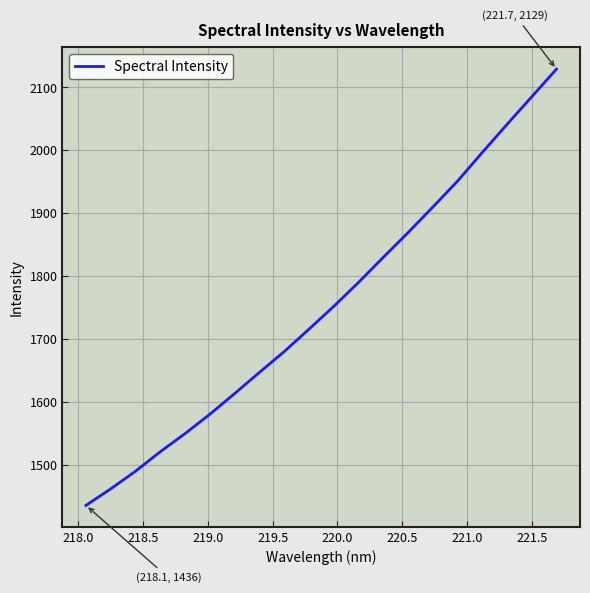

What is the maximum value shown in the chart?

2129.3